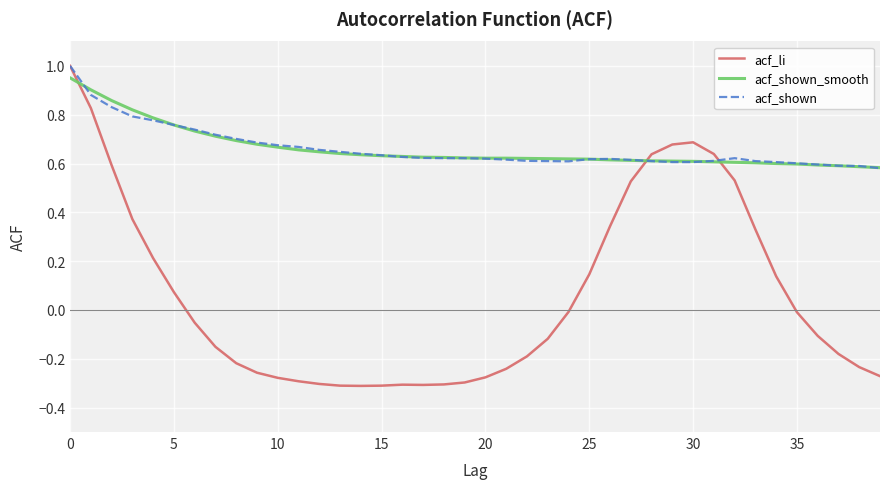

True or false: acf_li and acf_shown_smooth cross at least once.

True